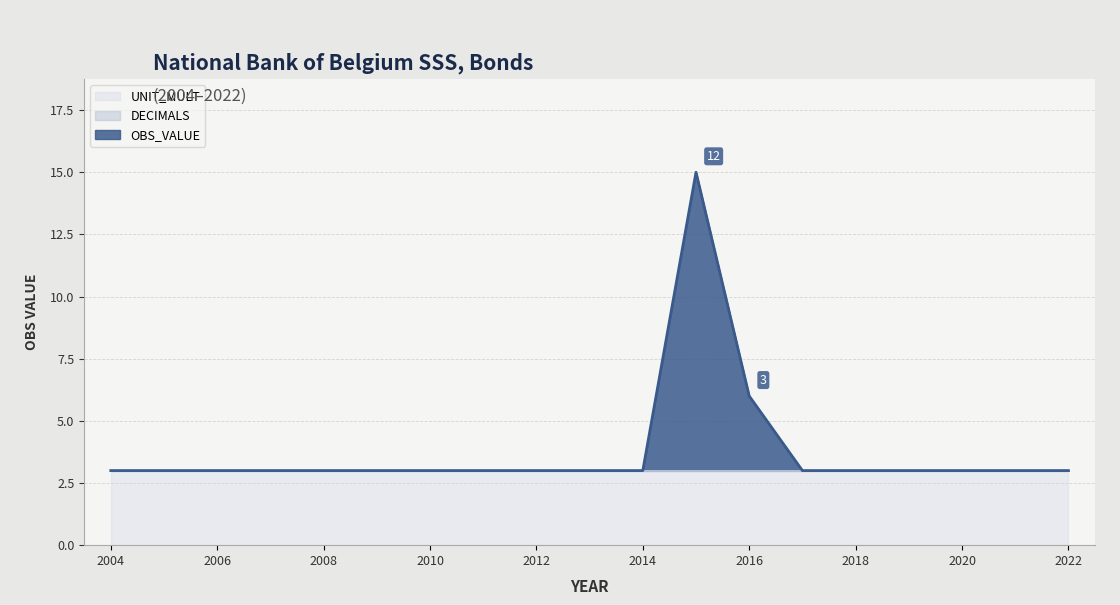

The UNIT_MULT series shows 3 at 2017. True or false?

True